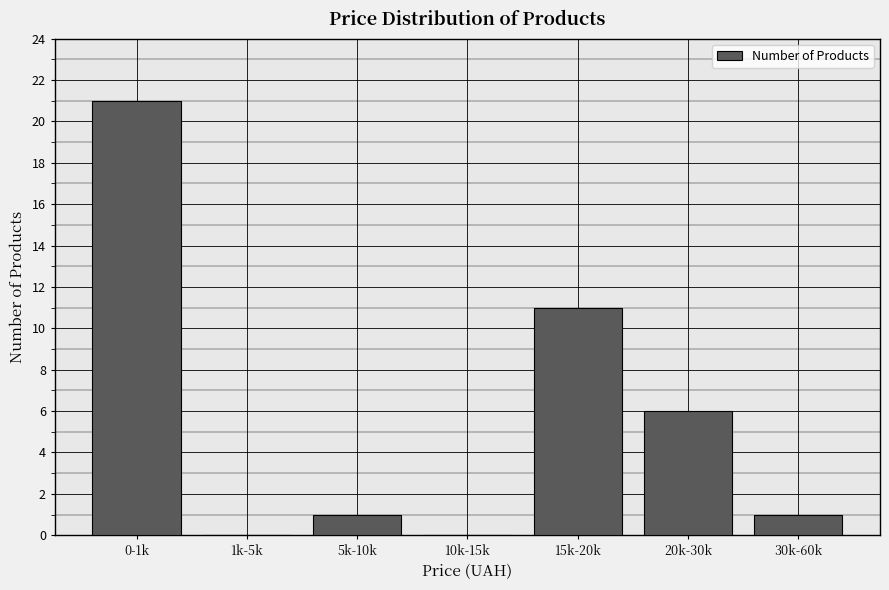

Reading right to left, what are all the values shown in this chart?

30k-60k=1	20k-30k=6	15k-20k=11	10k-15k=0	5k-10k=1	1k-5k=0	0-1k=21